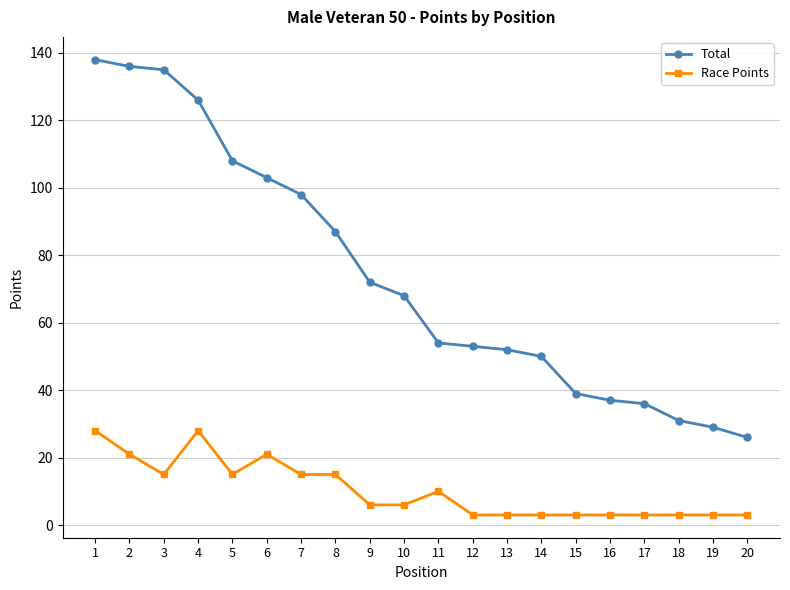

Reading left to right, what are all the values shown in this chart?

Total: 138	136	135	126	108	103	98	87	72	68	54	53	52	50	39	37	36	31	29	26
Race Points: 28	21	15	28	15	21	15	15	6	6	10	3	3	3	3	3	3	3	3	3